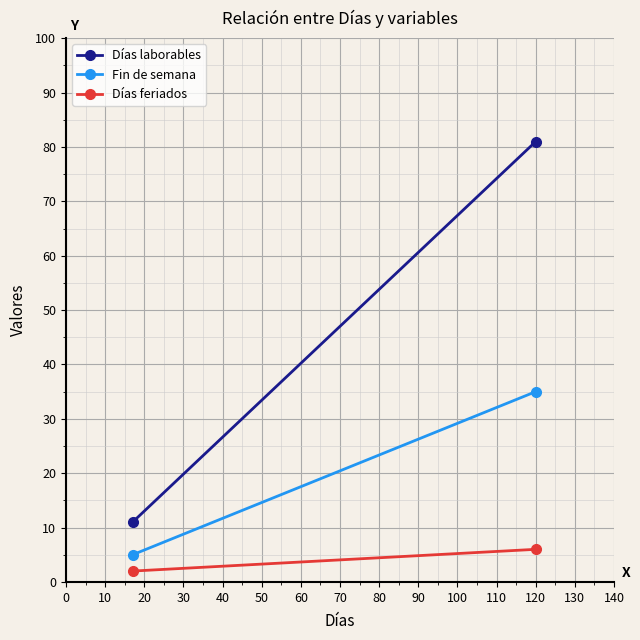

How many lines are shown in the chart?

3